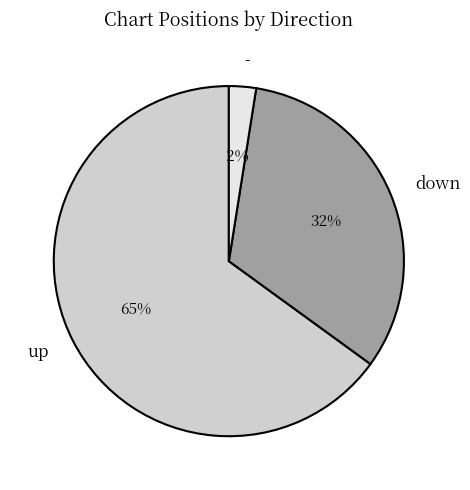

Which has a higher value, - or up?

up